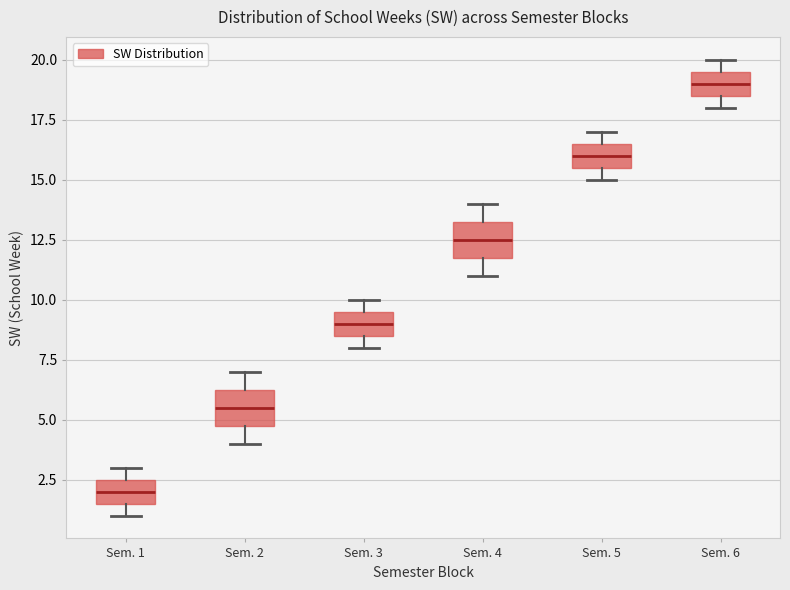

Where is the lower edge of the box for Sem. 5 on the y-axis? The values are not printed on the chart, so give them approximately, as read against the axis.

15.5